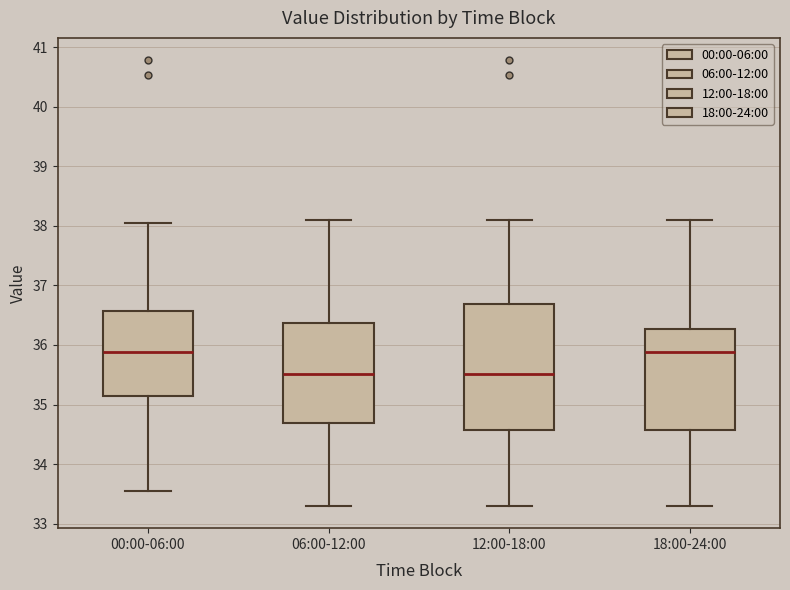

Reading left to right, transcribe this box plot: for each box, give where its median line is, the range the box spans, and where its two whiskers end, as read against the y-axis. The values are not printed on the chart, so give them approximately, as read against the axis.

00:00-06:00: median 35.9, box 35.1 to 36.6, whiskers 33.6 to 38.1
06:00-12:00: median 35.5, box 34.7 to 36.4, whiskers 33.3 to 38.1
12:00-18:00: median 35.5, box 34.6 to 36.7, whiskers 33.3 to 38.1
18:00-24:00: median 35.9, box 34.6 to 36.3, whiskers 33.3 to 38.1